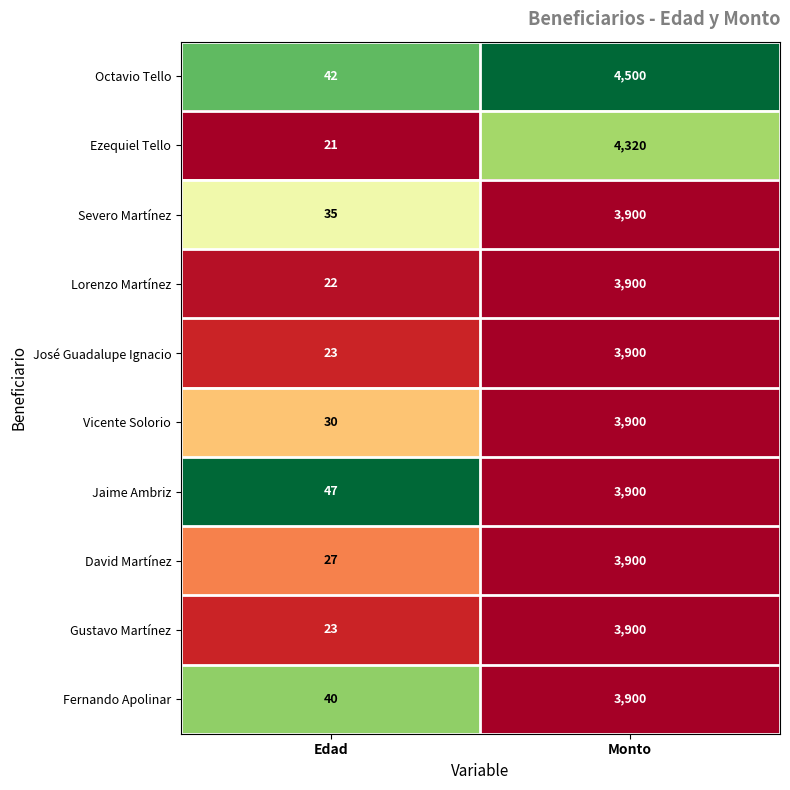

List the labels in order of Fernando Apolinar value, smallest first.

Edad, Monto